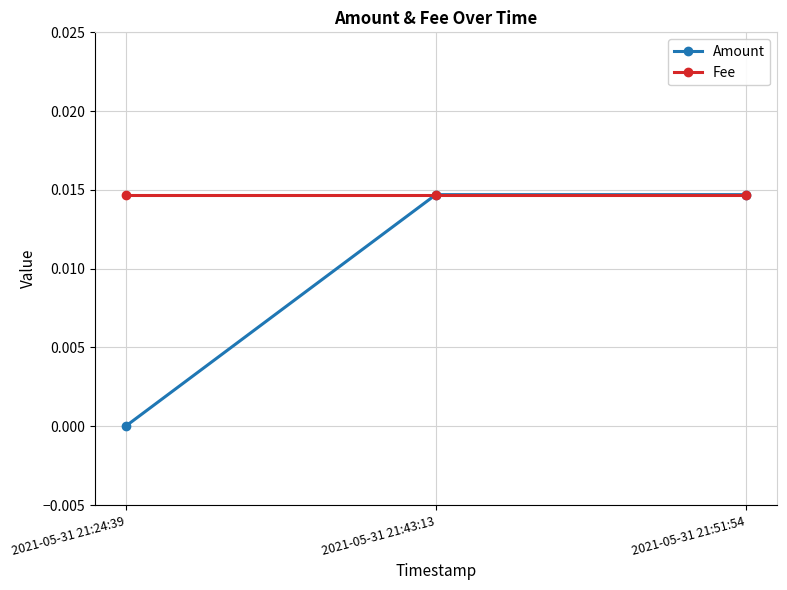

Between 2021-05-31 21:24:39 and 2021-05-31 21:43:13, which series saw the biggest shift?

Amount